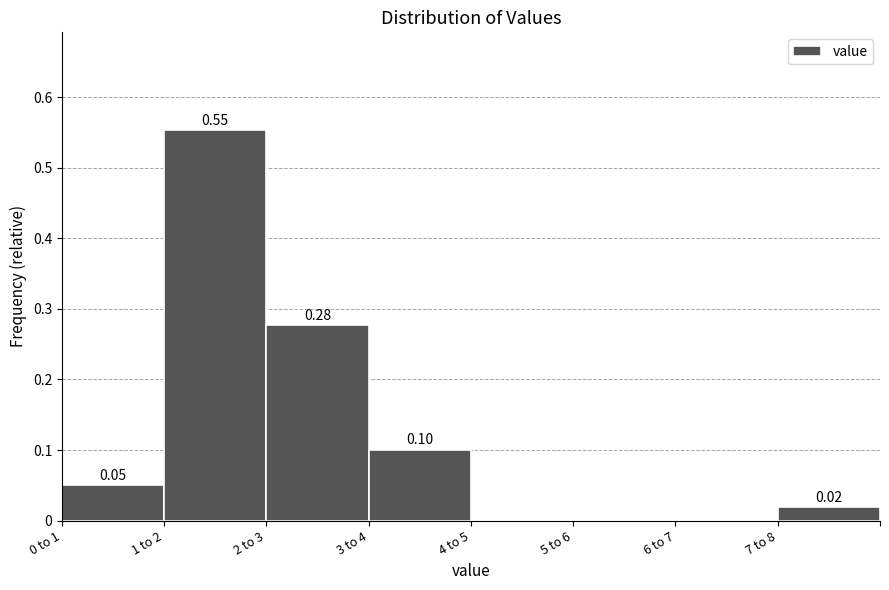

Which has a higher value, 1 to 2 or 6 to 7?

1 to 2